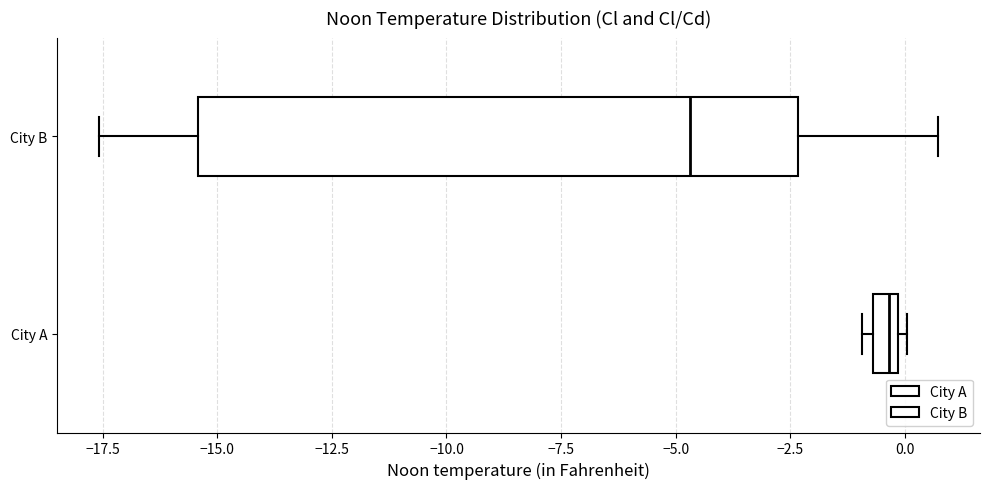

Which box is the widest, from its left edge to its right edge?

City B